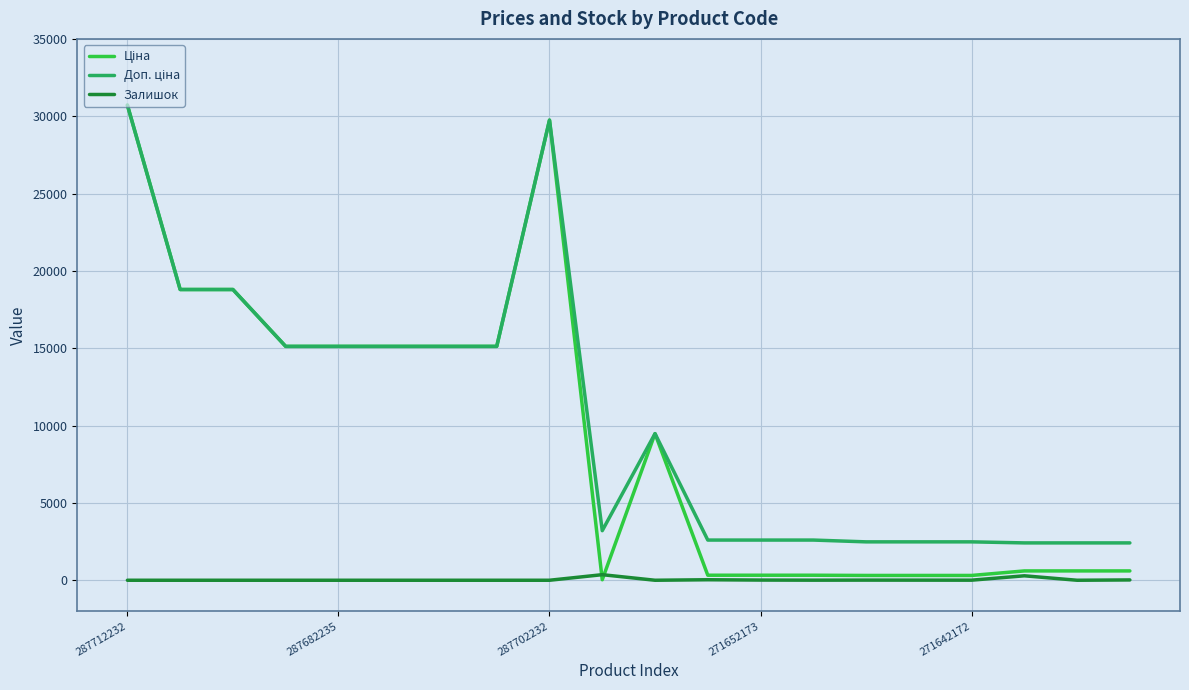

At which category is the sum across all series the highest?

287712232